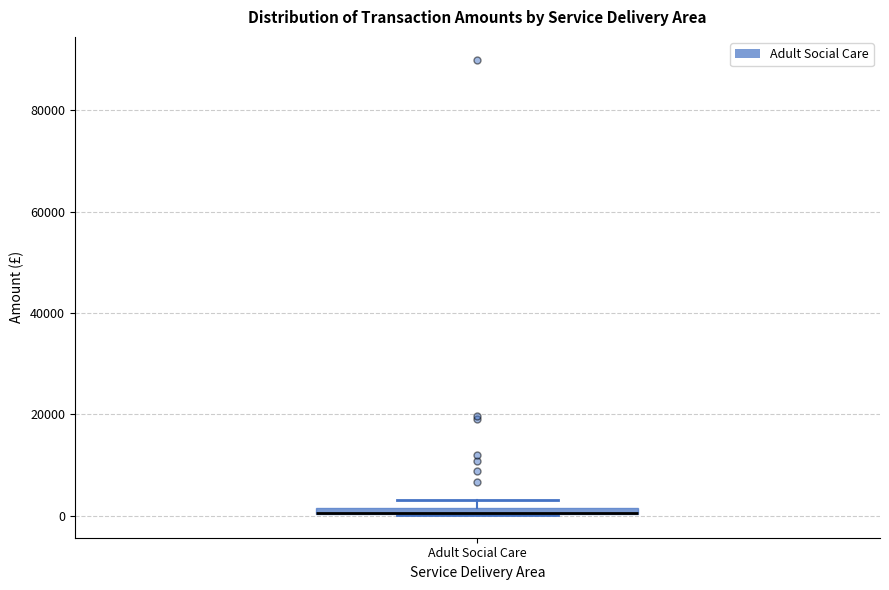

Where is the lower edge of the box for Adult Social Care on the y-axis? The values are not printed on the chart, so give them approximately, as read against the axis.

0